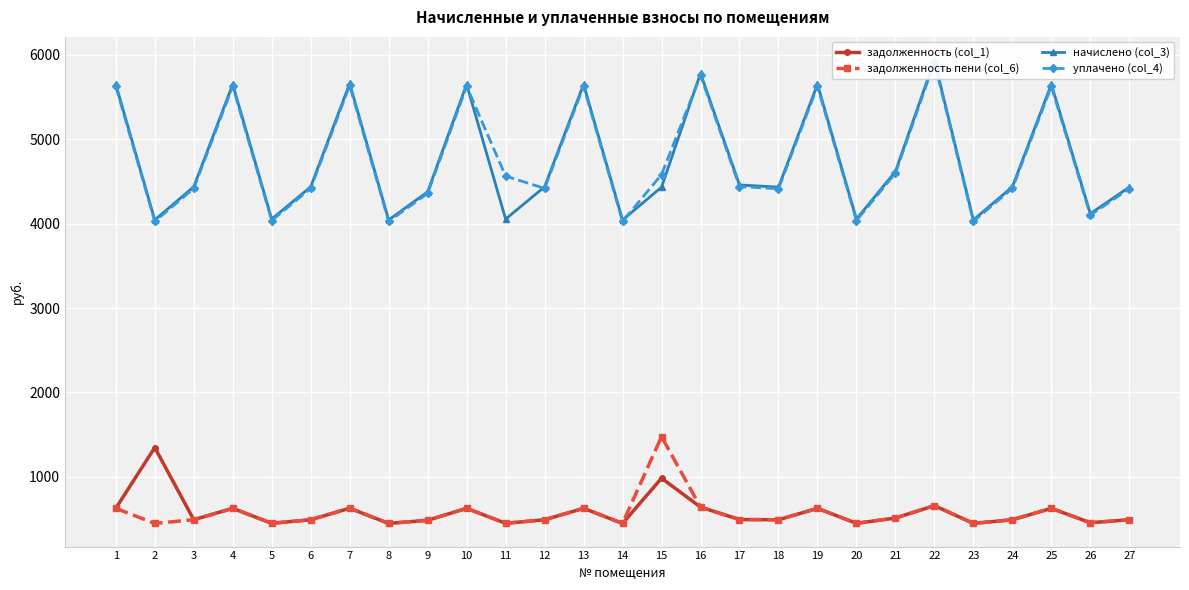

How many lines are shown in the chart?

4